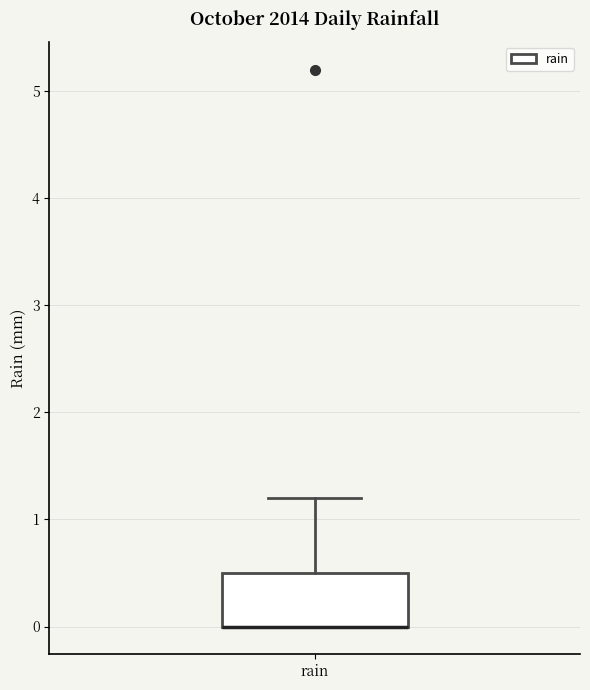

Read this box plot against the y-axis: the position of the median line, the range covered by the box, and the ends of both whiskers. The values are not printed on the chart, so give them approximately, as read against the axis.

median 0.0 (drawn on the box's lower edge), box 0.0 to 0.5, whiskers 0.0 to 1.2